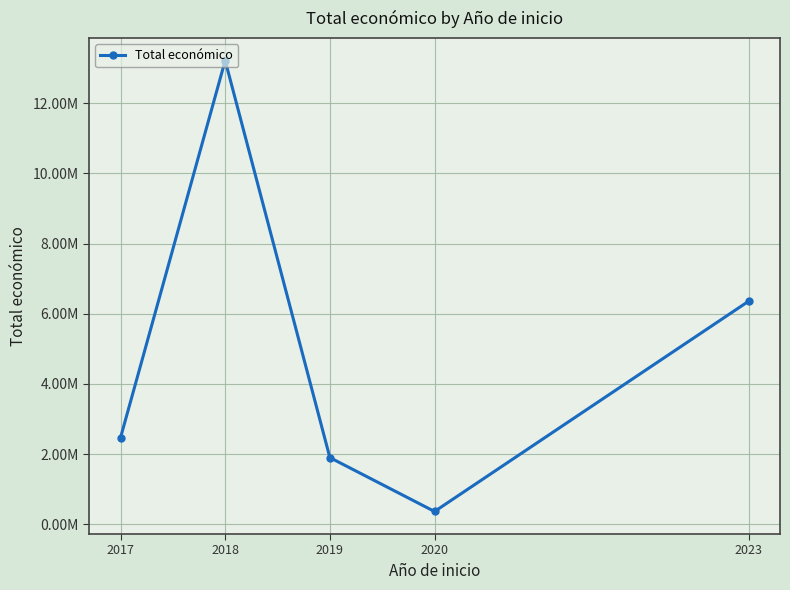

At which category does the chart reach its minimum across all series?

2020